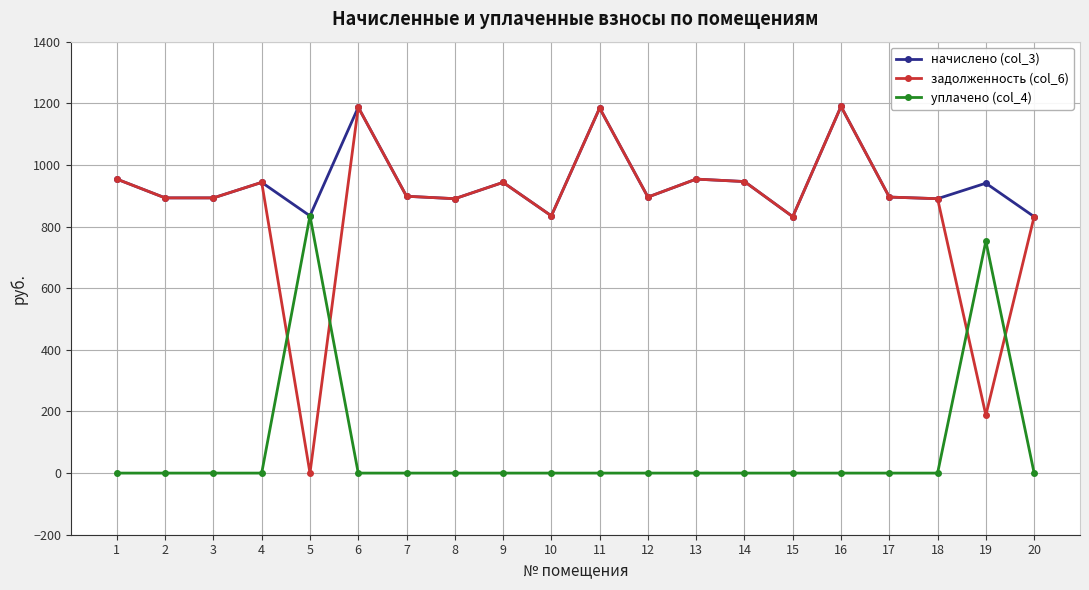

The value of уплачено (col_4) at 1 is 518.4. True or false?

False